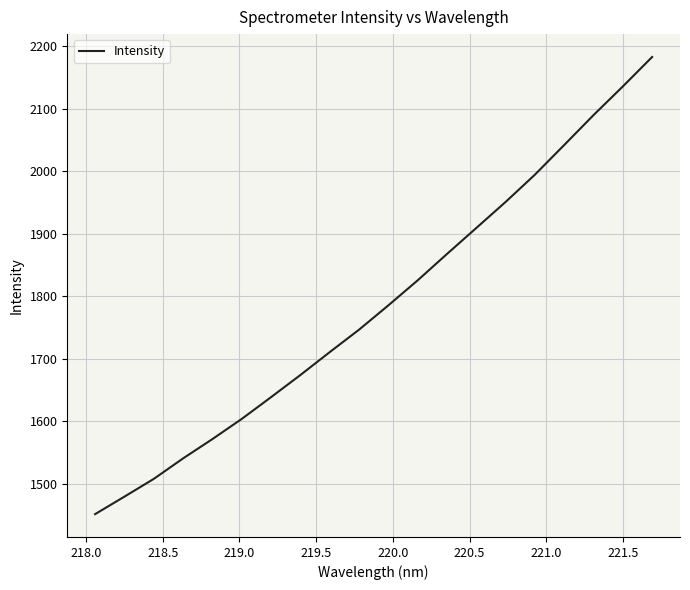

Does the chart have visible grid lines?

Yes